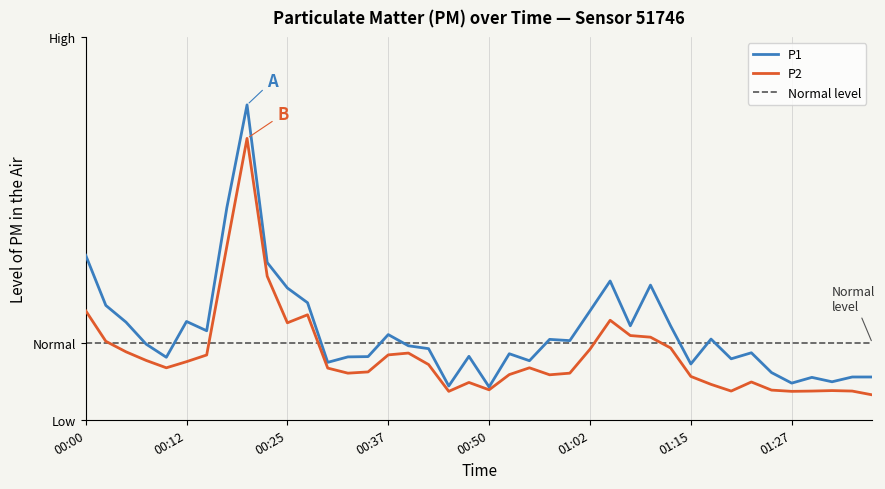

At which category does P1 reach its first local valley?

00:10